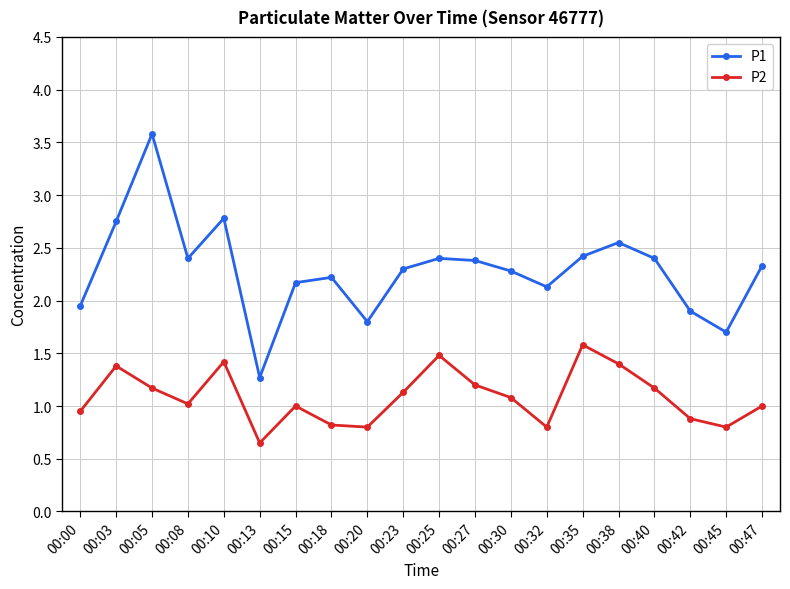

True or false: P1 and P2 cross at least once.

False